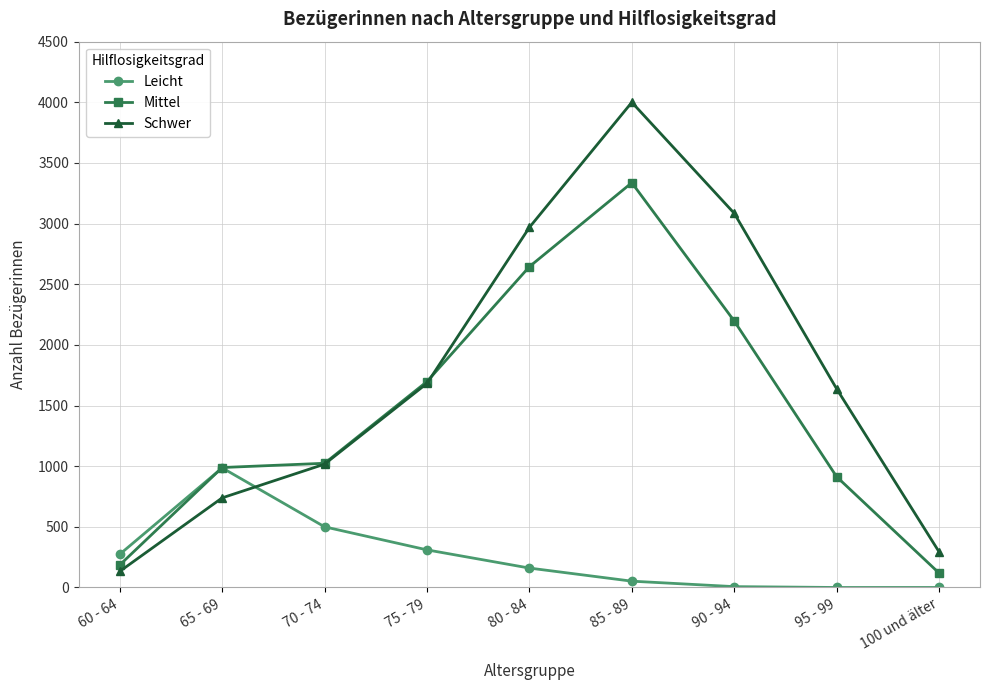

Rank the series by their average value, from highest to lowest.

Schwer, Mittel, Leicht